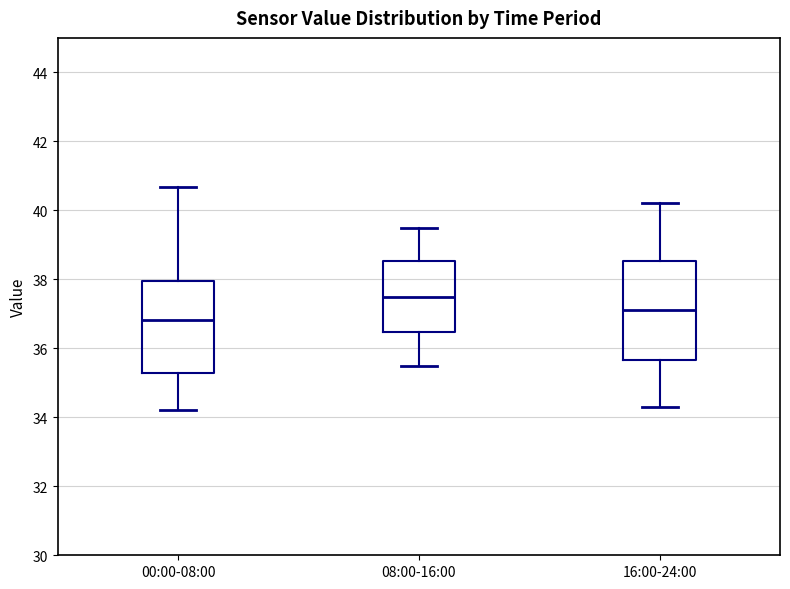

Reading left to right, transcribe this box plot: for each box, give where its median line is, the range the box spans, and where its two whiskers end, as read against the y-axis. The values are not printed on the chart, so give them approximately, as read against the axis.

00:00-08:00: median 36.8, box 35.2 to 38.0, whiskers 34.2 to 40.6
08:00-16:00: median 37.6, box 36.4 to 38.6, whiskers 35.6 to 39.6
16:00-24:00: median 37.2, box 35.6 to 38.6, whiskers 34.4 to 40.2